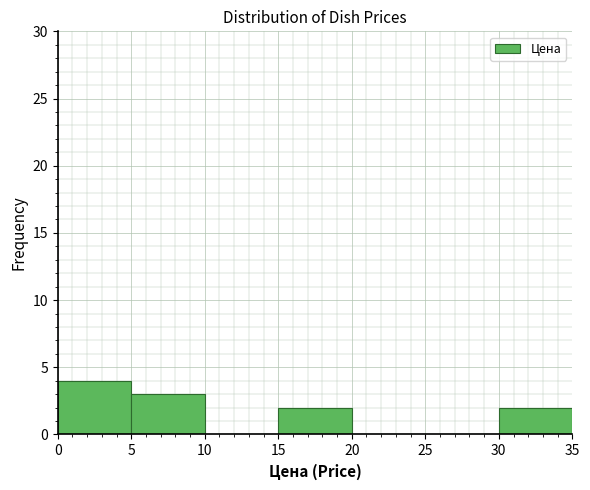

Reading left to right, transcribe this chart: for each bar, give the range it covers on the x-axis and its height. The values are not printed on the chart, so give them approximately, as read against the axis.

0 to 5: 4
5 to 10: 3
10 to 15: 0
15 to 20: 2
20 to 25: 0
25 to 30: 0
30 to 35: 2